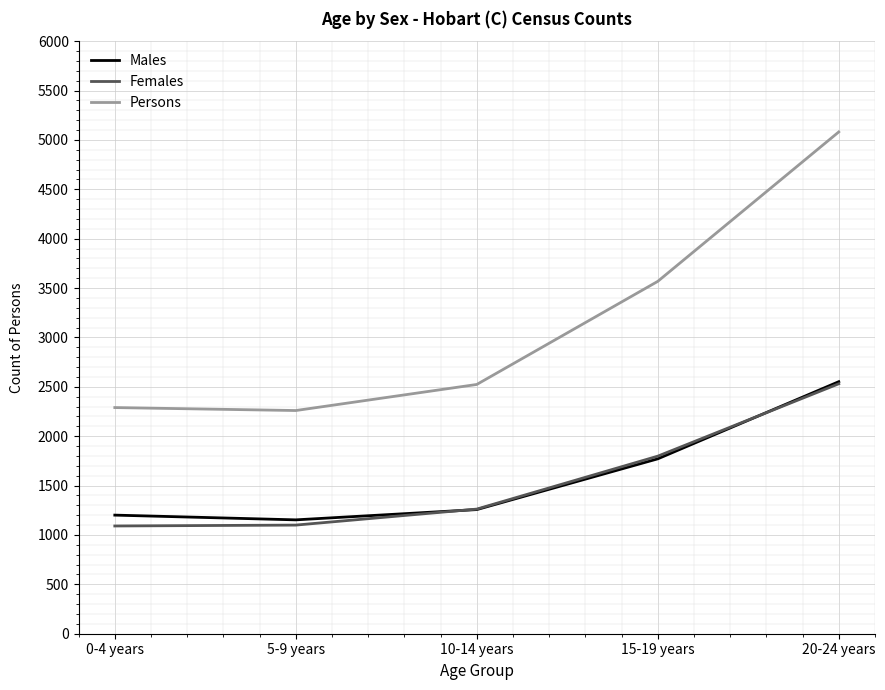

Which series has the largest total across all categories?

Persons